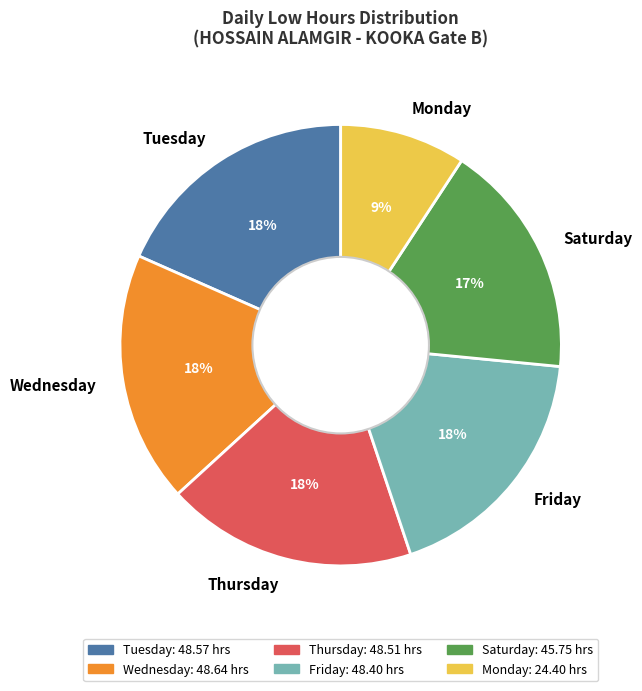

What is the ratio of the value at Friday to the value at Wednesday?

1.0